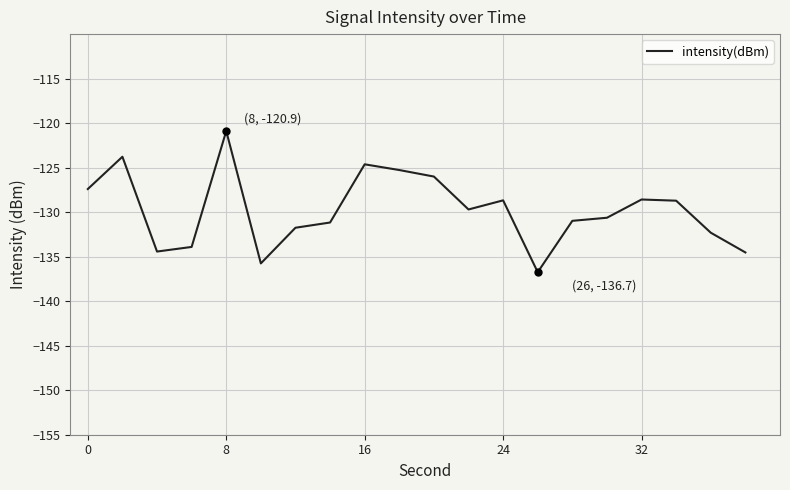

What is the difference between the maximum and minimum values?

15.9